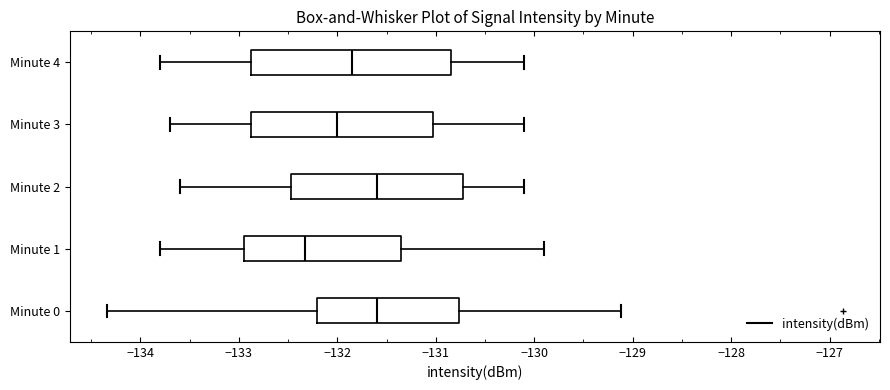

Comparing the boxes themselves (not the whiskers), which one is the widest?

Minute 4